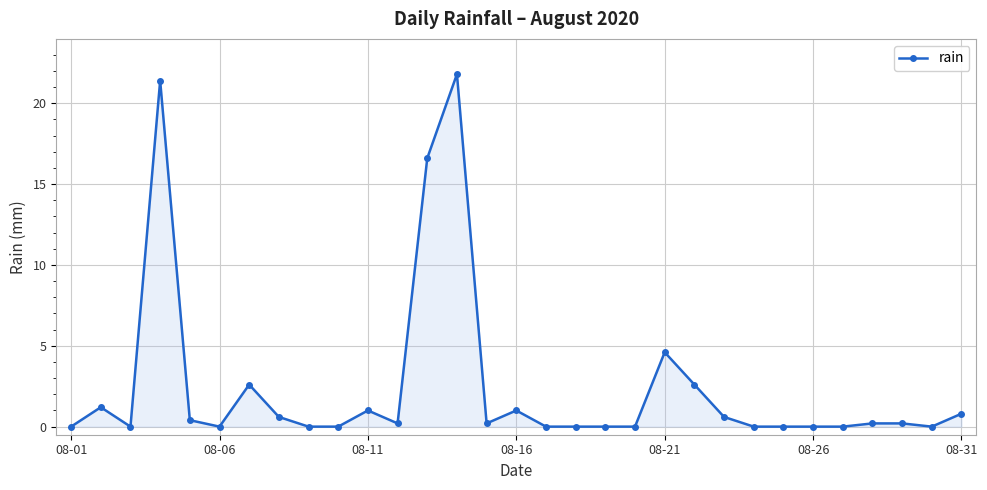

What is the maximum value shown in the chart?

21.8